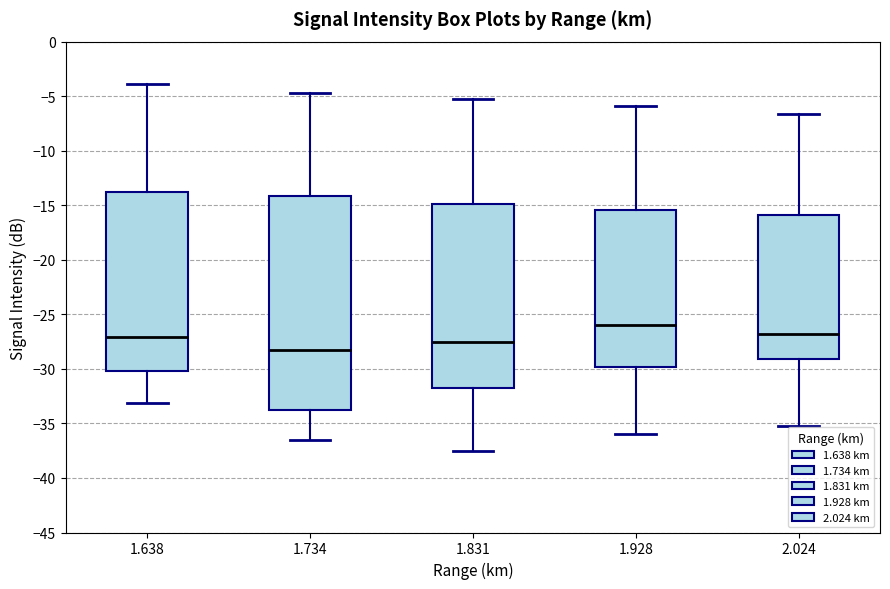

Reading left to right, read every box against the y-axis: the position of its median line, the range the box covers, and the ends of its whiskers. The values are not printed on the chart, so give them approximately, as read against the axis.

1.638: median -27.0, box -30.0 to -14.0, whiskers -33.0 to -4.0
1.734: median -28.5, box -34.0 to -14.0, whiskers -36.5 to -4.5
1.831: median -27.5, box -32.0 to -15.0, whiskers -37.5 to -5.5
1.928: median -26.0, box -30.0 to -15.5, whiskers -36.0 to -6.0
2.024: median -27.0, box -29.0 to -16.0, whiskers -35.0 to -6.5